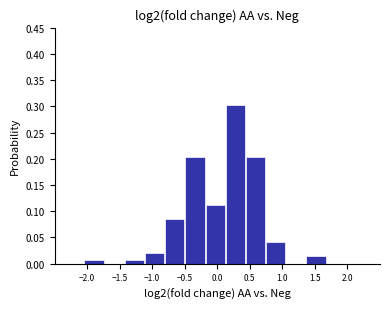

How tall is the bar that spans -0.49 to -0.18 on the x-axis? Neither the bar edges nor the heights are printed on the chart, so give them approximately, as read against the axes.

0.205